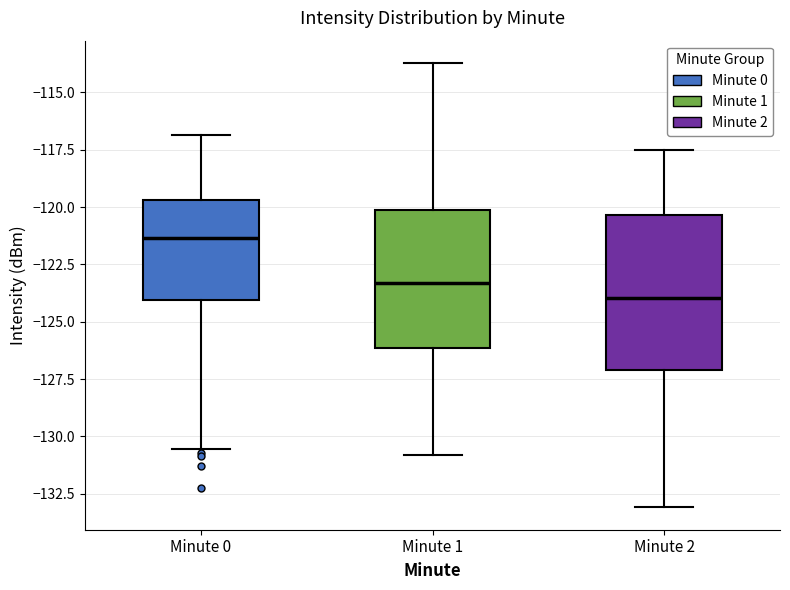

Where is the upper edge of the box for Minute 0 on the y-axis? The values are not printed on the chart, so give them approximately, as read against the axis.

-119.5